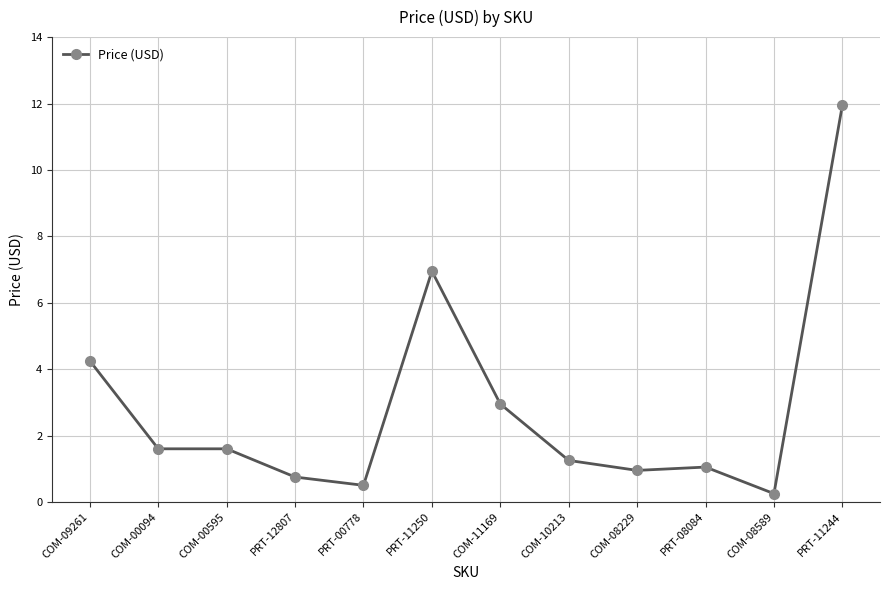

What is the average value?

2.8